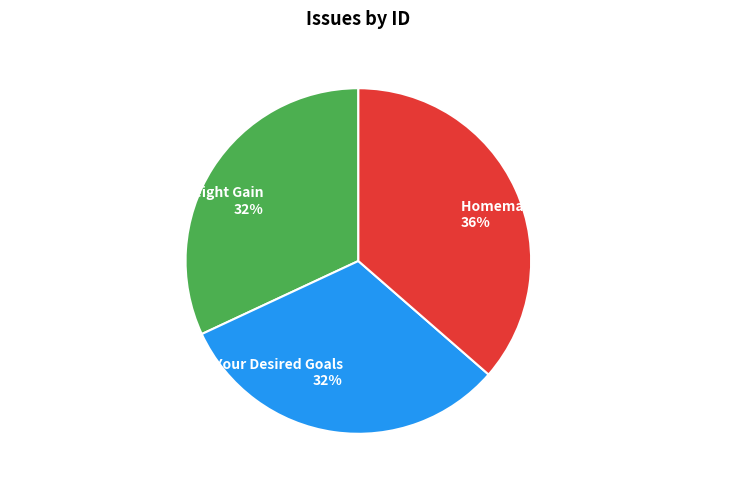

Does any single category account for the majority?

No